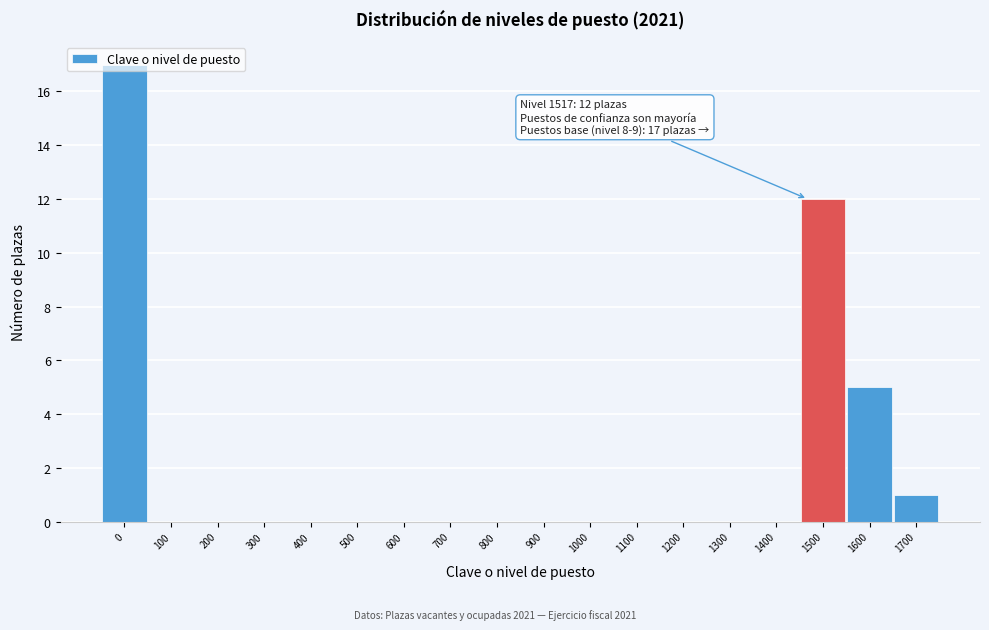

True or false: the data shows 0 at 500.

True